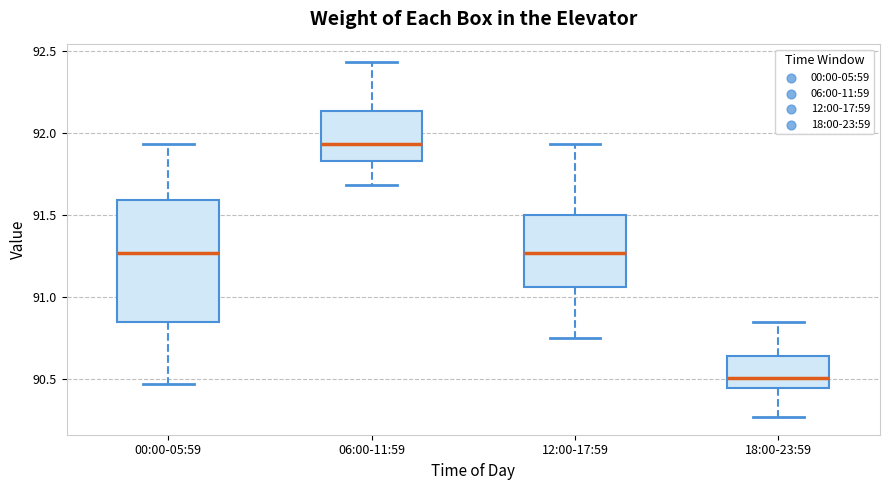

Reading left to right, read every box against the y-axis: the position of its median line, the range the box covers, and the ends of its whiskers. The values are not printed on the chart, so give them approximately, as read against the axis.

00:00-05:59: median 91.25, box 90.85 to 91.60, whiskers 90.45 to 91.95
06:00-11:59: median 91.95, box 91.85 to 92.15, whiskers 91.70 to 92.45
12:00-17:59: median 91.25, box 91.05 to 91.50, whiskers 90.75 to 91.95
18:00-23:59: median 90.50, box 90.45 to 90.65, whiskers 90.25 to 90.85